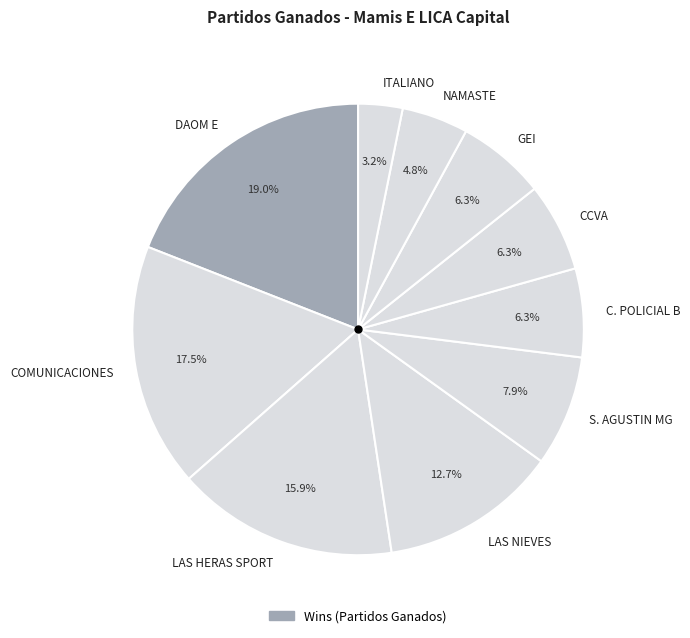

Is the sum of DAOM E and CCVA greater than half?

No